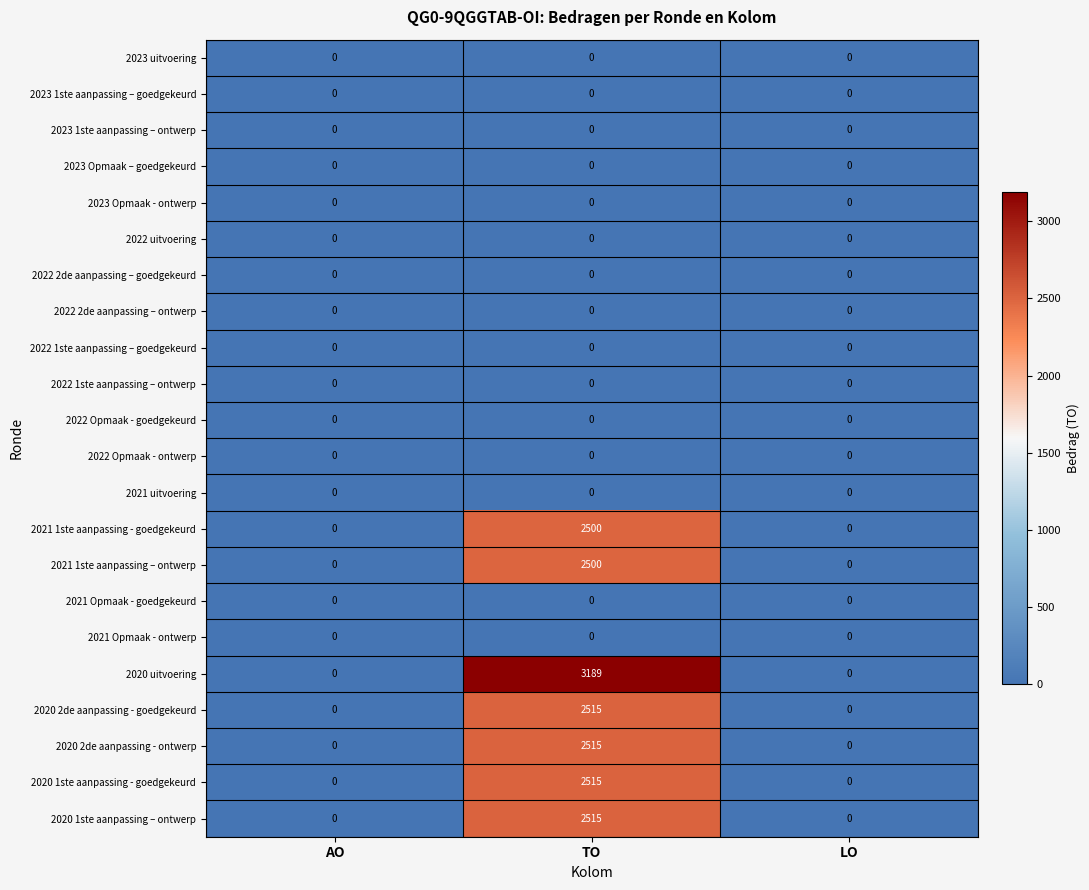

Which category has the highest value across all series?

TO